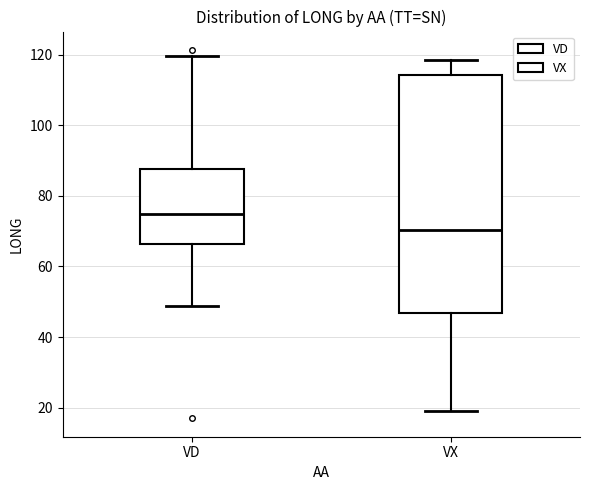

Which box's median line is the lowest?

VX